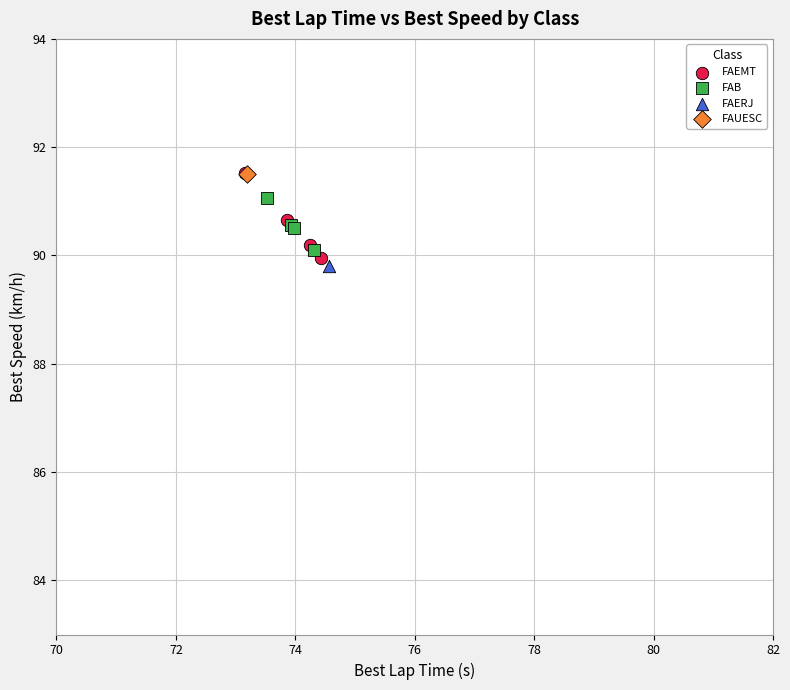

What are all the series names shown in the legend?

FAEMT, FAB, FAERJ, FAUESC